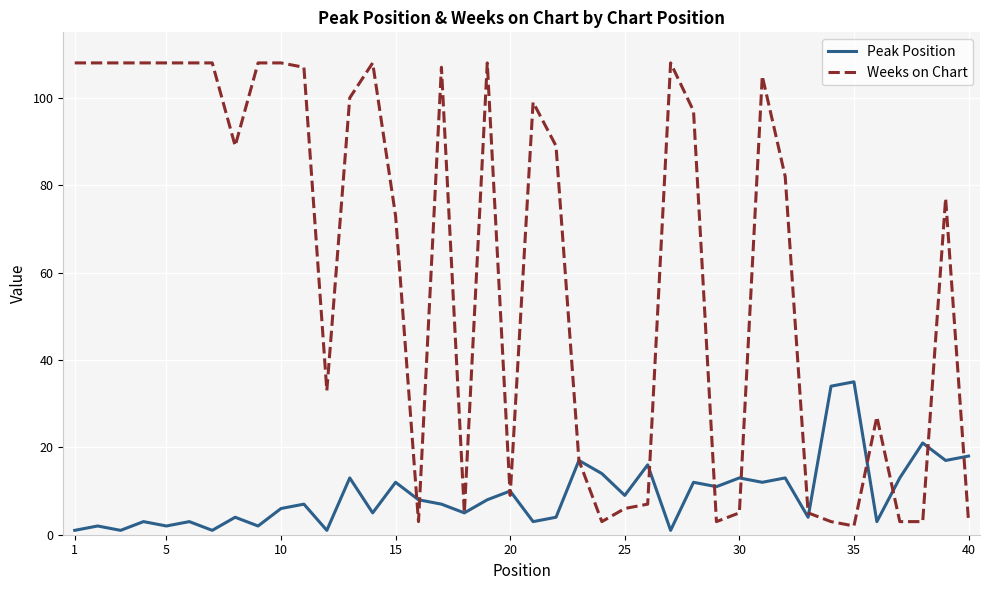

Which series has the largest total across all categories?

Weeks on Chart